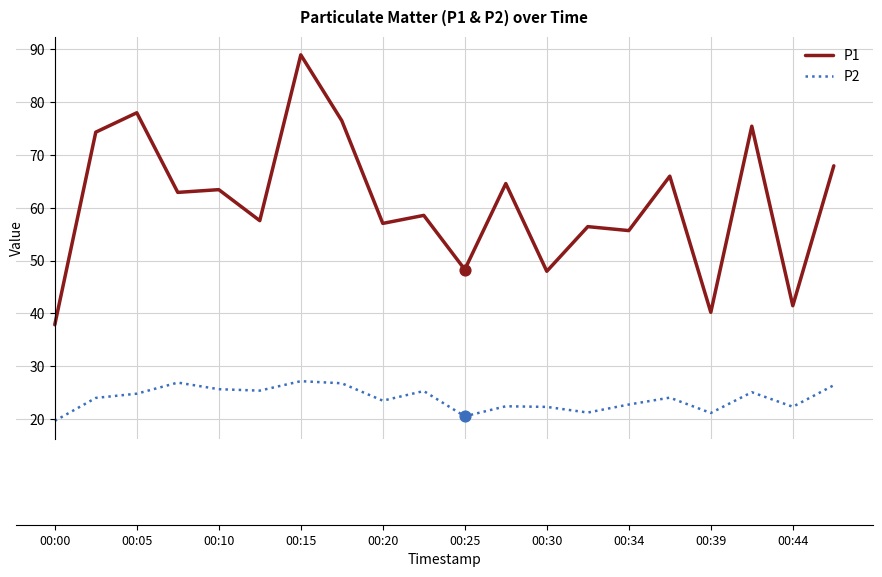

Which series has the largest total across all categories?

P1